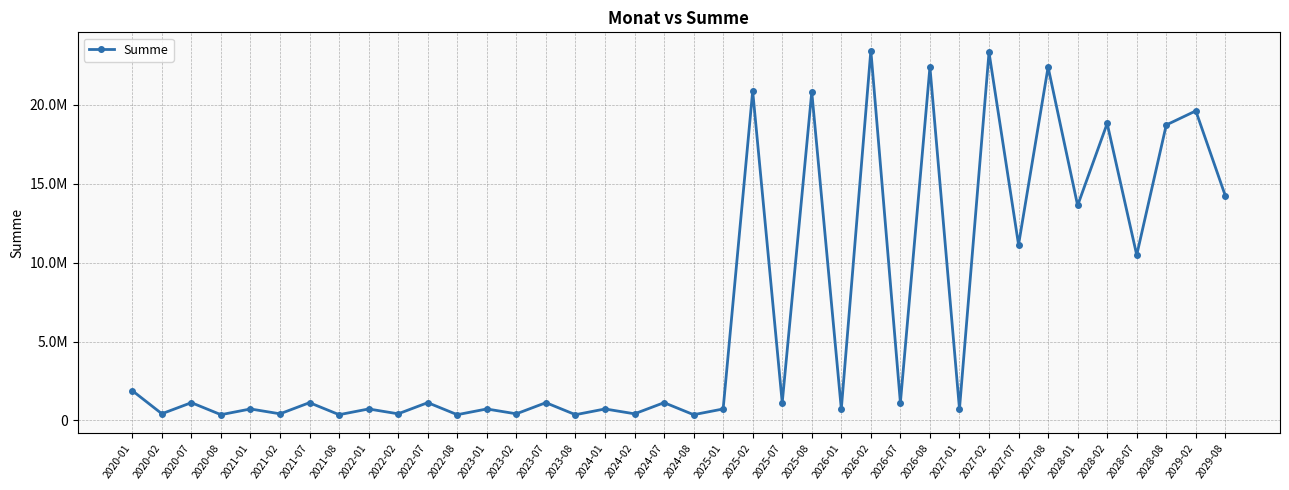

Does the chart have visible grid lines?

Yes